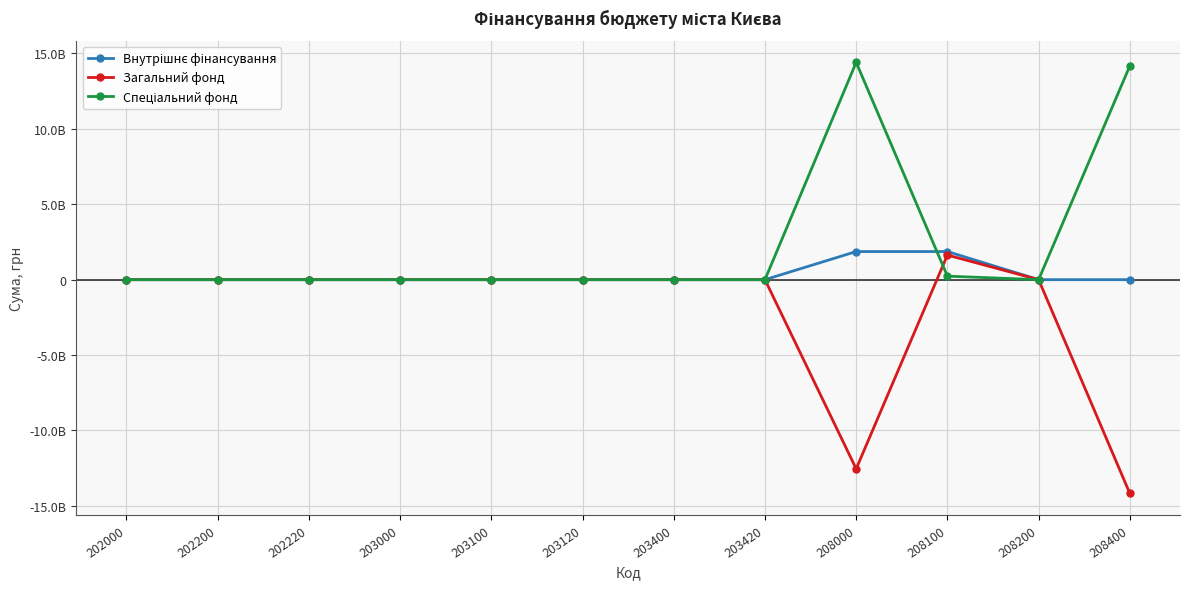

Reading left to right, what are all the values shown in this chart?

Внутрішнє фінансування: 0	0	0	0	0	0	0	0	1864470614	1864470614	0	0
Загальний фонд: 0	0	0	0	0	0	0	0	-12545628444	1630831308	0	-14176459752
Спеціальний фонд: 0	0	0	0	0	0	0	0	14410099058	233639306	0	14176459752